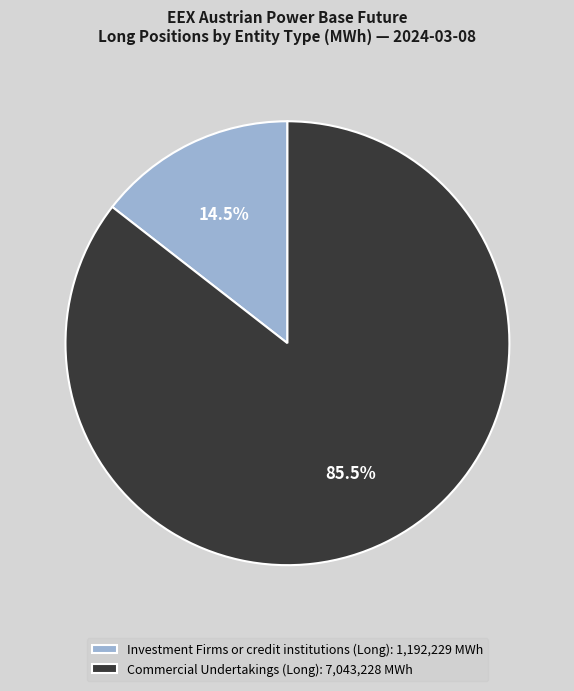

To the nearest percent, what is the difference between the largest and smallest slice percentages?

71%